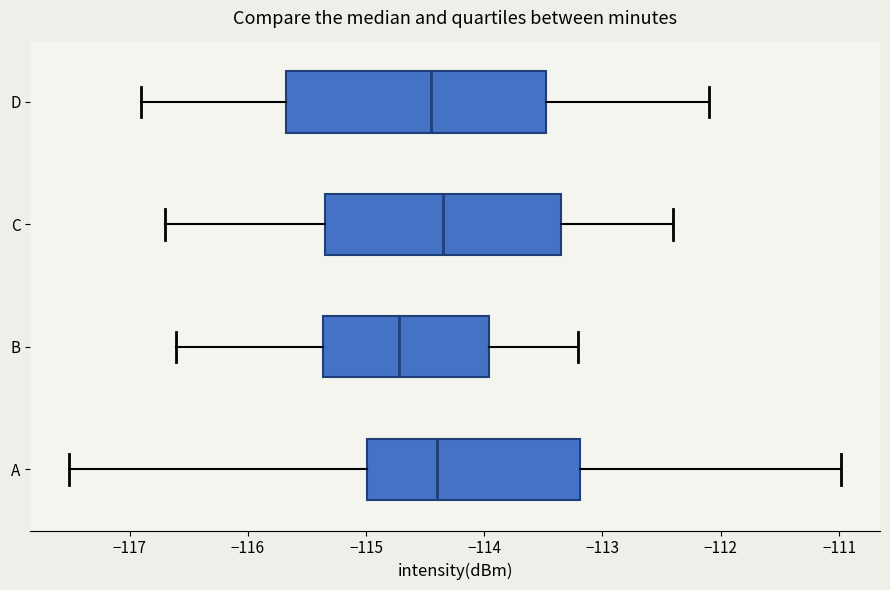

Reading bottom to top, read every box against the x-axis: the position of its median line, the range the box covers, and the ends of its whiskers. The values are not printed on the chart, so give them approximately, as read against the axis.

A: median -114.4, box -115.0 to -113.2, whiskers -117.5 to -111.0
B: median -114.7, box -115.4 to -114.0, whiskers -116.6 to -113.2
C: median -114.3, box -115.3 to -113.3, whiskers -116.7 to -112.4
D: median -114.4, box -115.7 to -113.5, whiskers -116.9 to -112.1